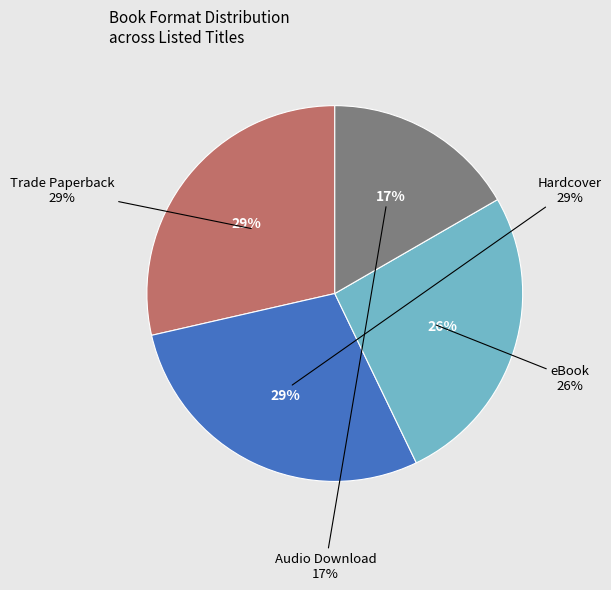

How many segments does this pie chart have?

4